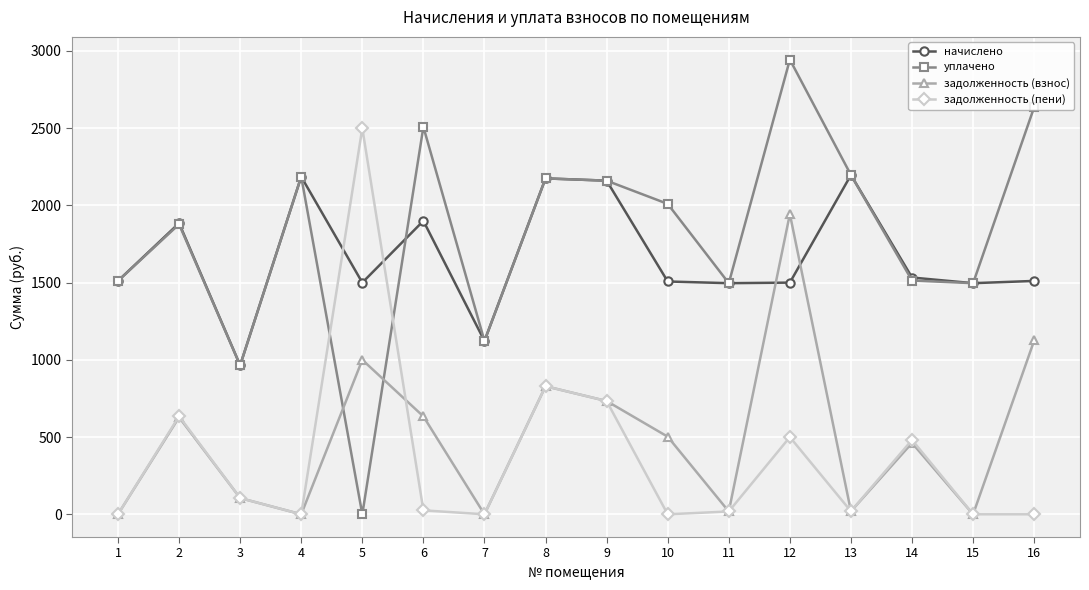

In уплачено, how many points are higher than both neighbors (excluding endpoints)?

5